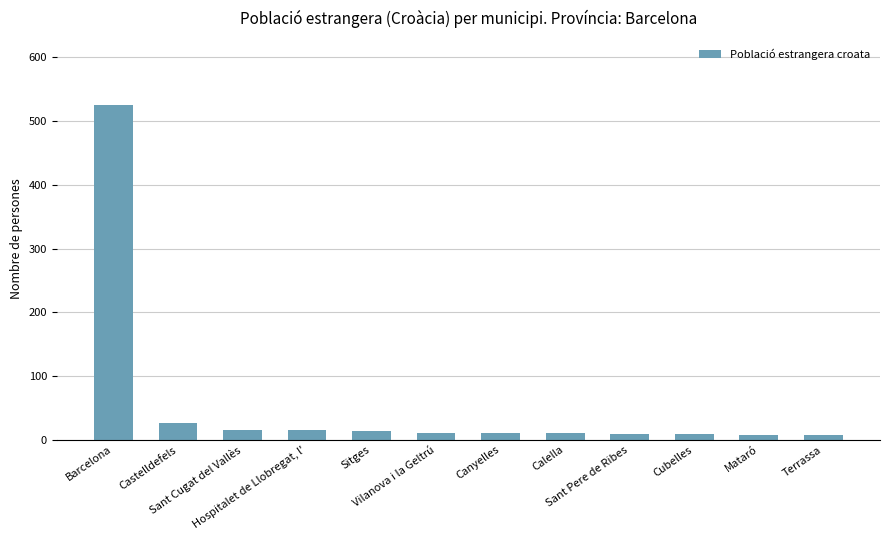

Where is the data nearest to the value 266?

Castelldefels